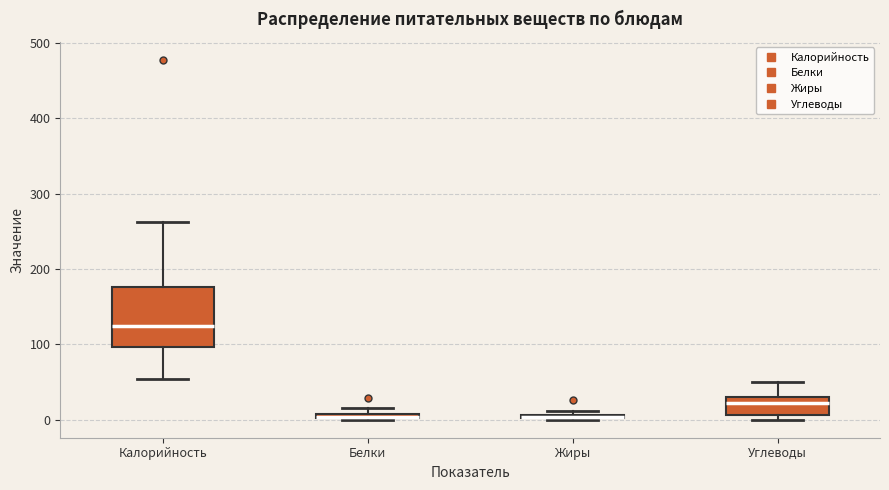

Where is the upper edge of the box for Жиры on the y-axis? The values are not printed on the chart, so give them approximately, as read against the axis.

10